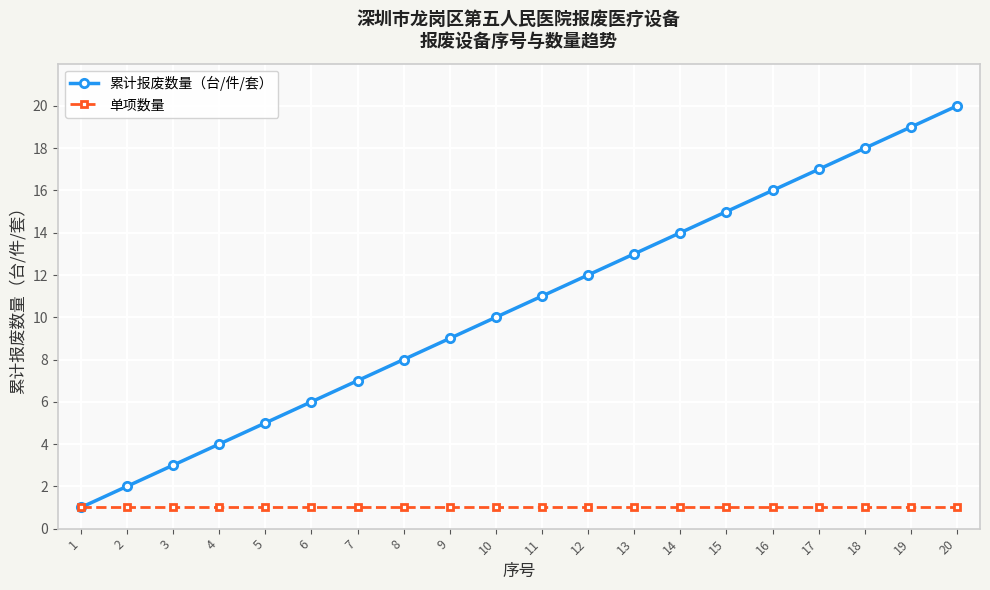

List the series in order of their peak value, highest first.

累计报废数量（台/件/套）, 单项数量